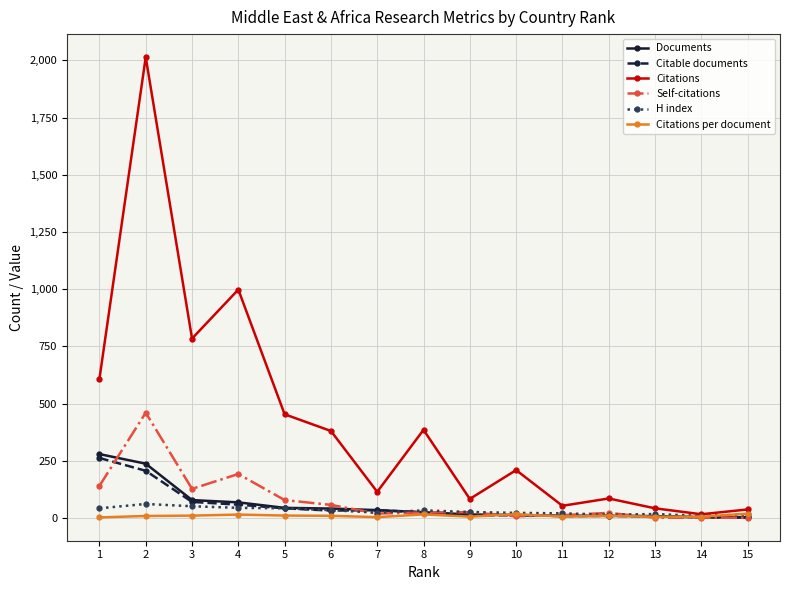

How many data points does each series have?

15